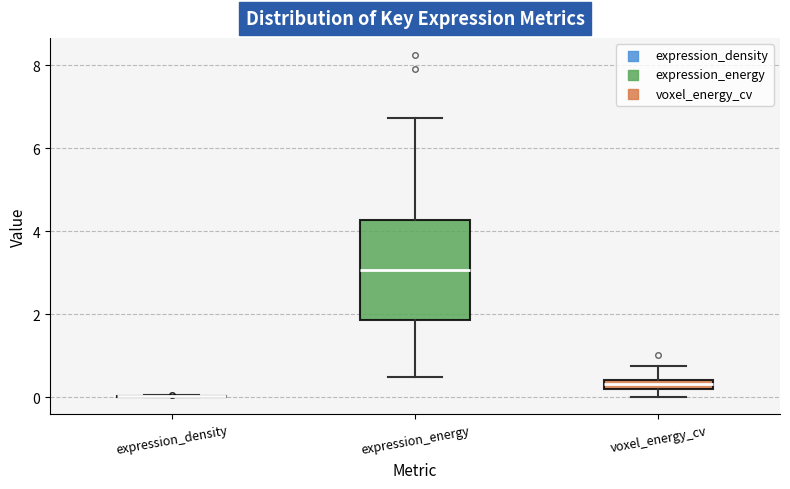

Where does the upper whisker of the box for voxel_energy_cv end on the y-axis? The values are not printed on the chart, so give them approximately, as read against the axis.

0.8